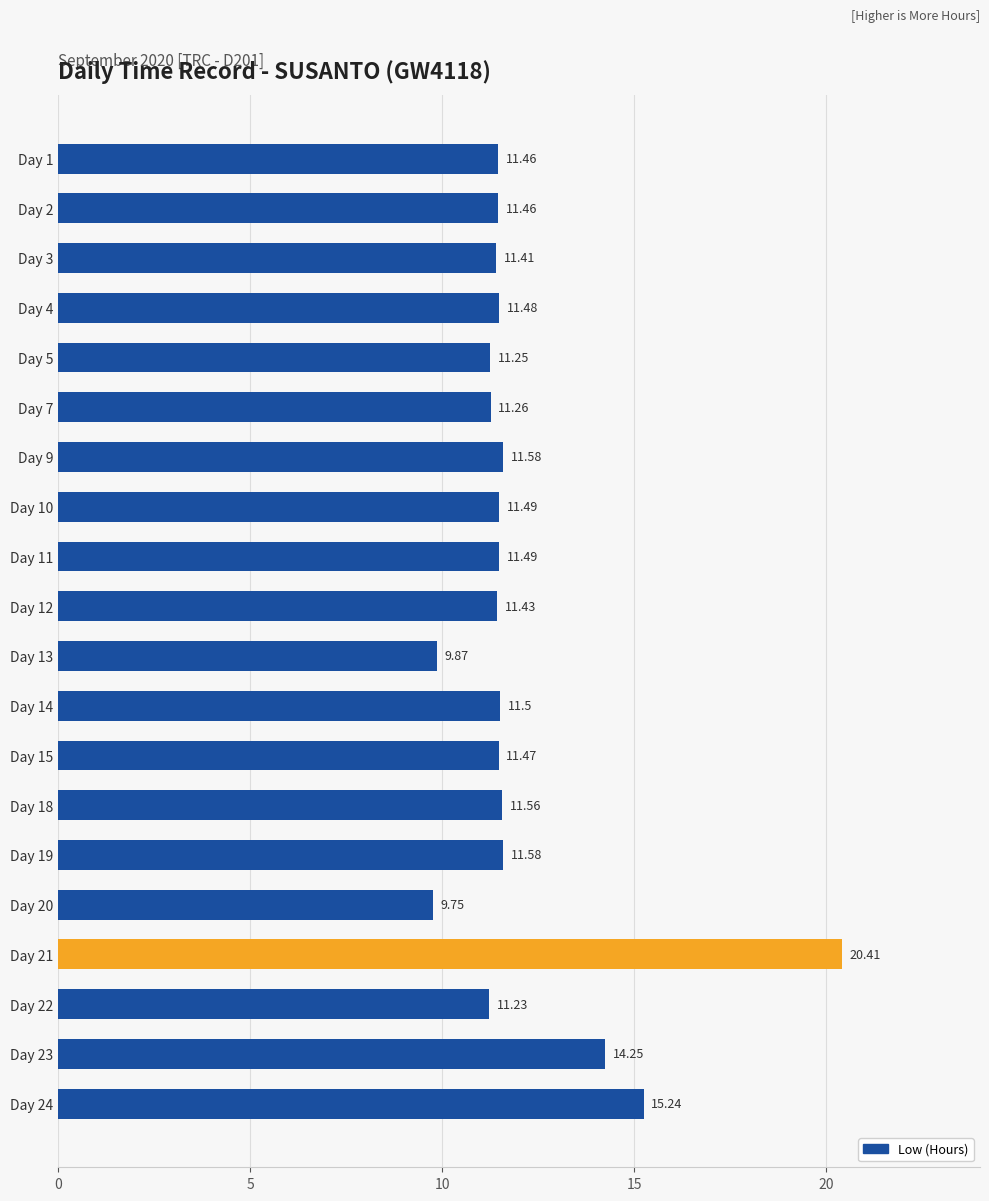

What is the ratio of the value at Day 5 to the value at Day 13?

1.1